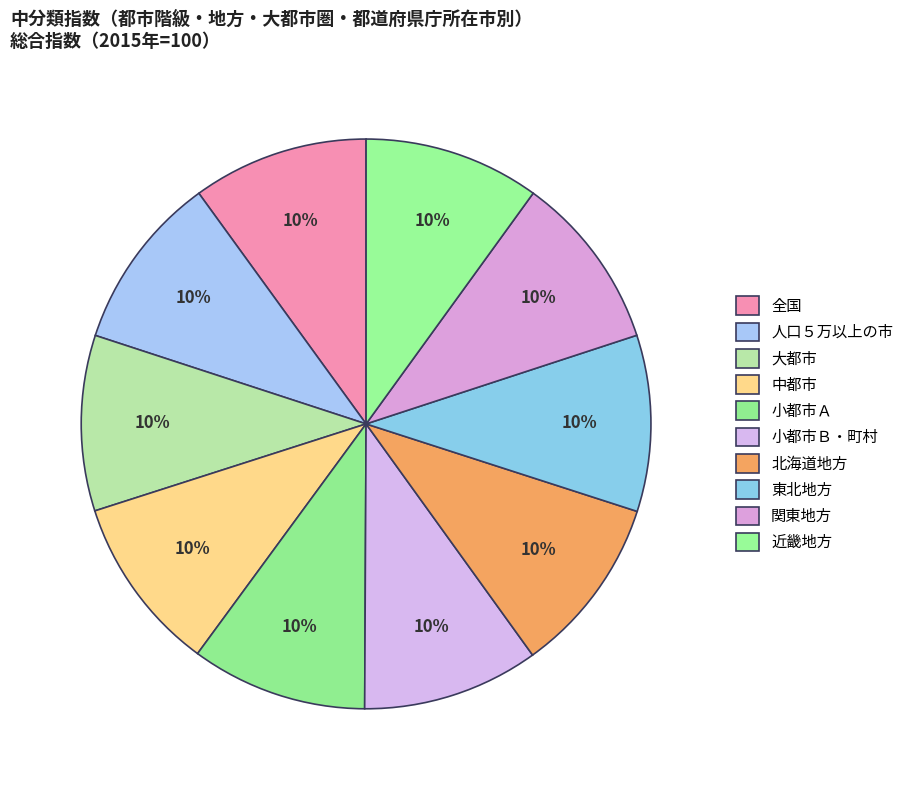

The 全国 slice represents 10% of the pie. True or false?

True